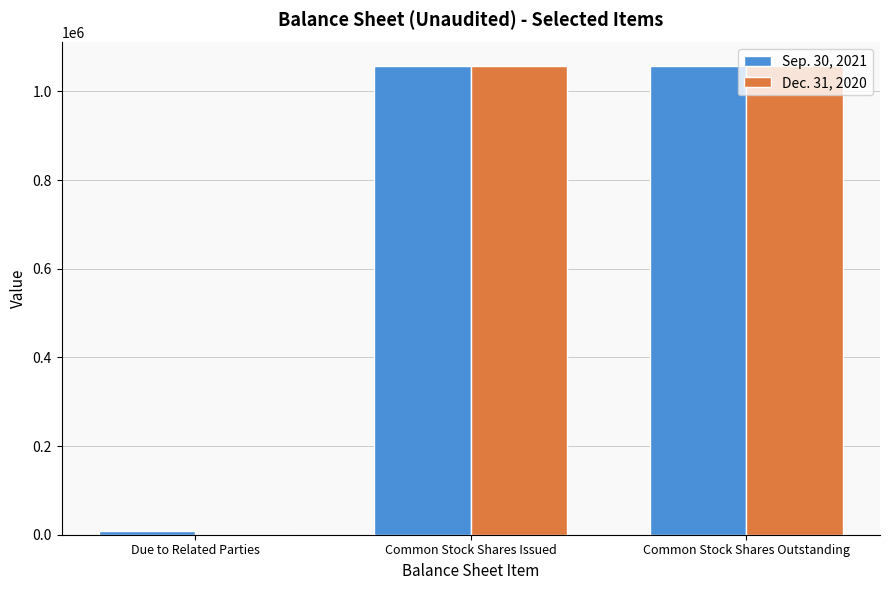

Is the value of Dec. 31, 2020 at Common Stock Shares Outstanding greater than the value of Sep. 30, 2021 at Due to Related Parties?

Yes